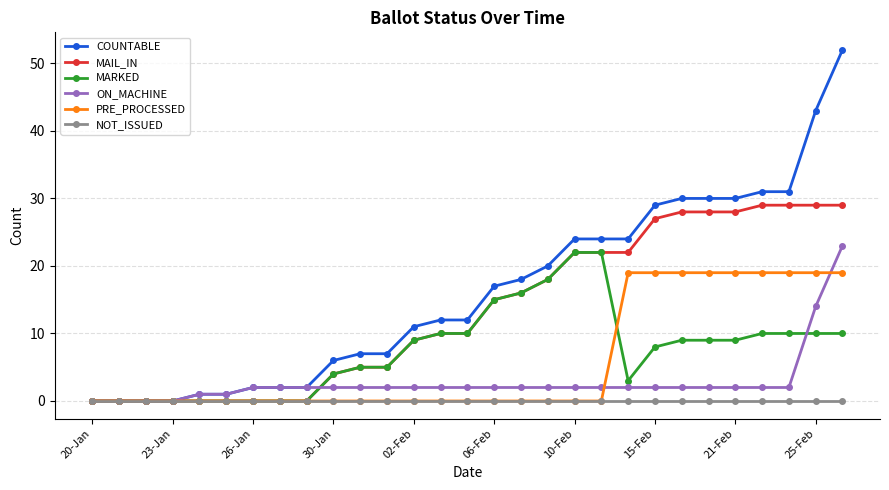

Which series has the largest range (max minus min)?

COUNTABLE